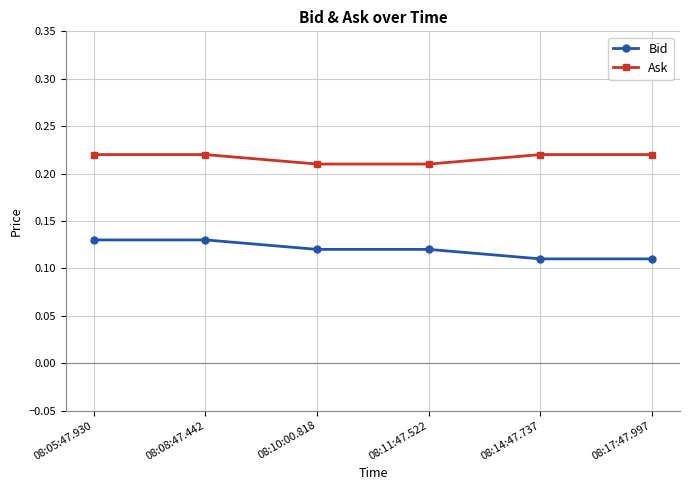

True or false: Bid has more than 2 points higher than both neighbors.

False